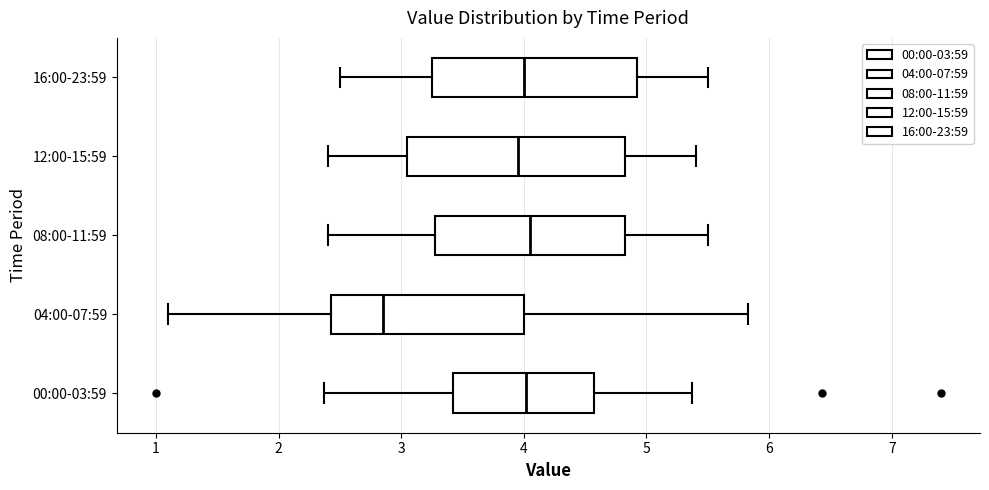

Where is the left edge of the box for 08:00-11:59 on the x-axis? The values are not printed on the chart, so give them approximately, as read against the axis.

3.3